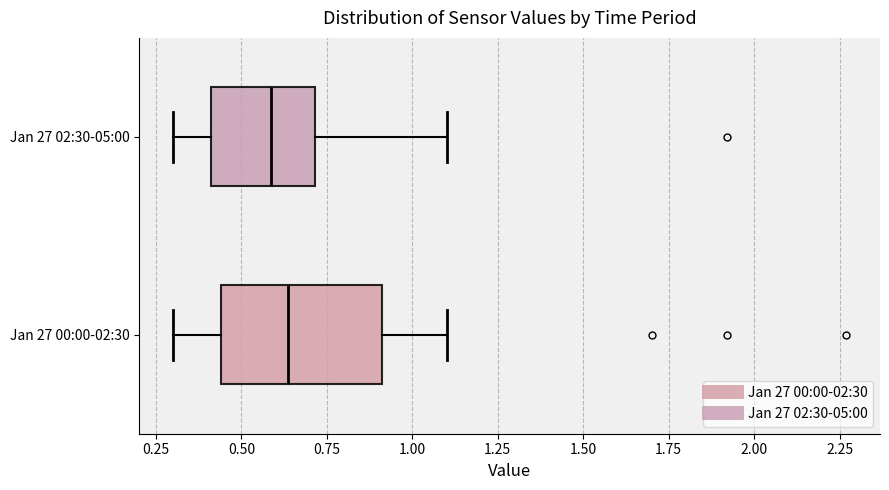

Which box is the widest, from its left edge to its right edge?

Jan 27 00:00-02:30